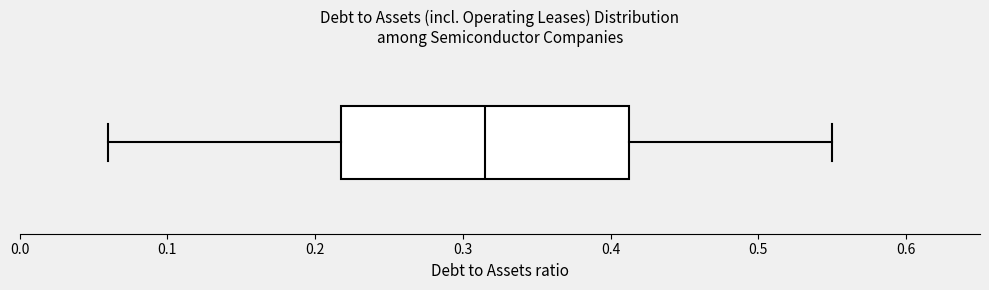

Transcribe this box plot: give where the median line is, the range the box spans, and where the two whiskers end, as read against the x-axis. The values are not printed on the chart, so give them approximately, as read against the axis.

median 0.32, box 0.22 to 0.41, whiskers 0.06 to 0.55